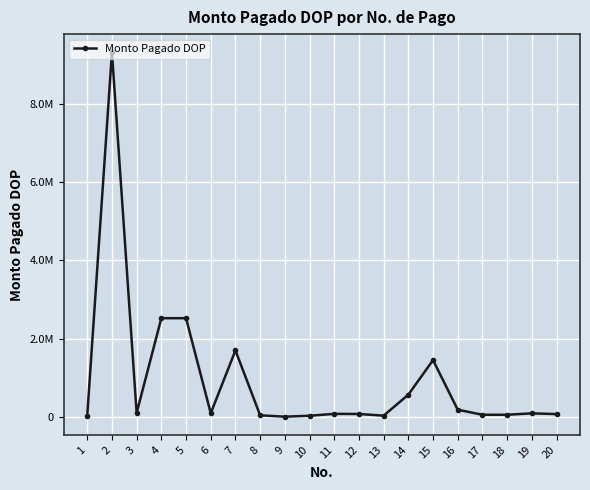

Rank the categories by value from highest to lowest.

2, 4, 5, 7, 15, 14, 16, 3, 6, 19, 11, 12, 20, 17, 18, 8, 1, 13, 10, 9